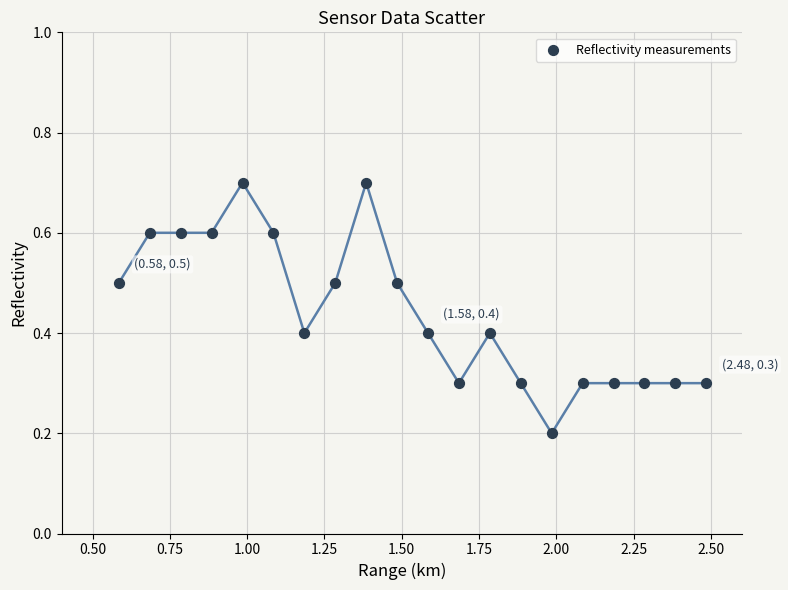

What is the range of Y values (max minus min)?

0.5